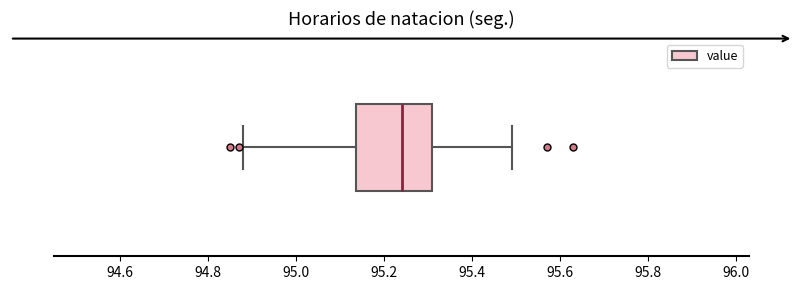

Transcribe this box plot: give where the median line is, the range the box spans, and where the two whiskers end, as read against the x-axis. The values are not printed on the chart, so give them approximately, as read against the axis.

median 95.24, box 95.14 to 95.32, whiskers 94.88 to 95.50